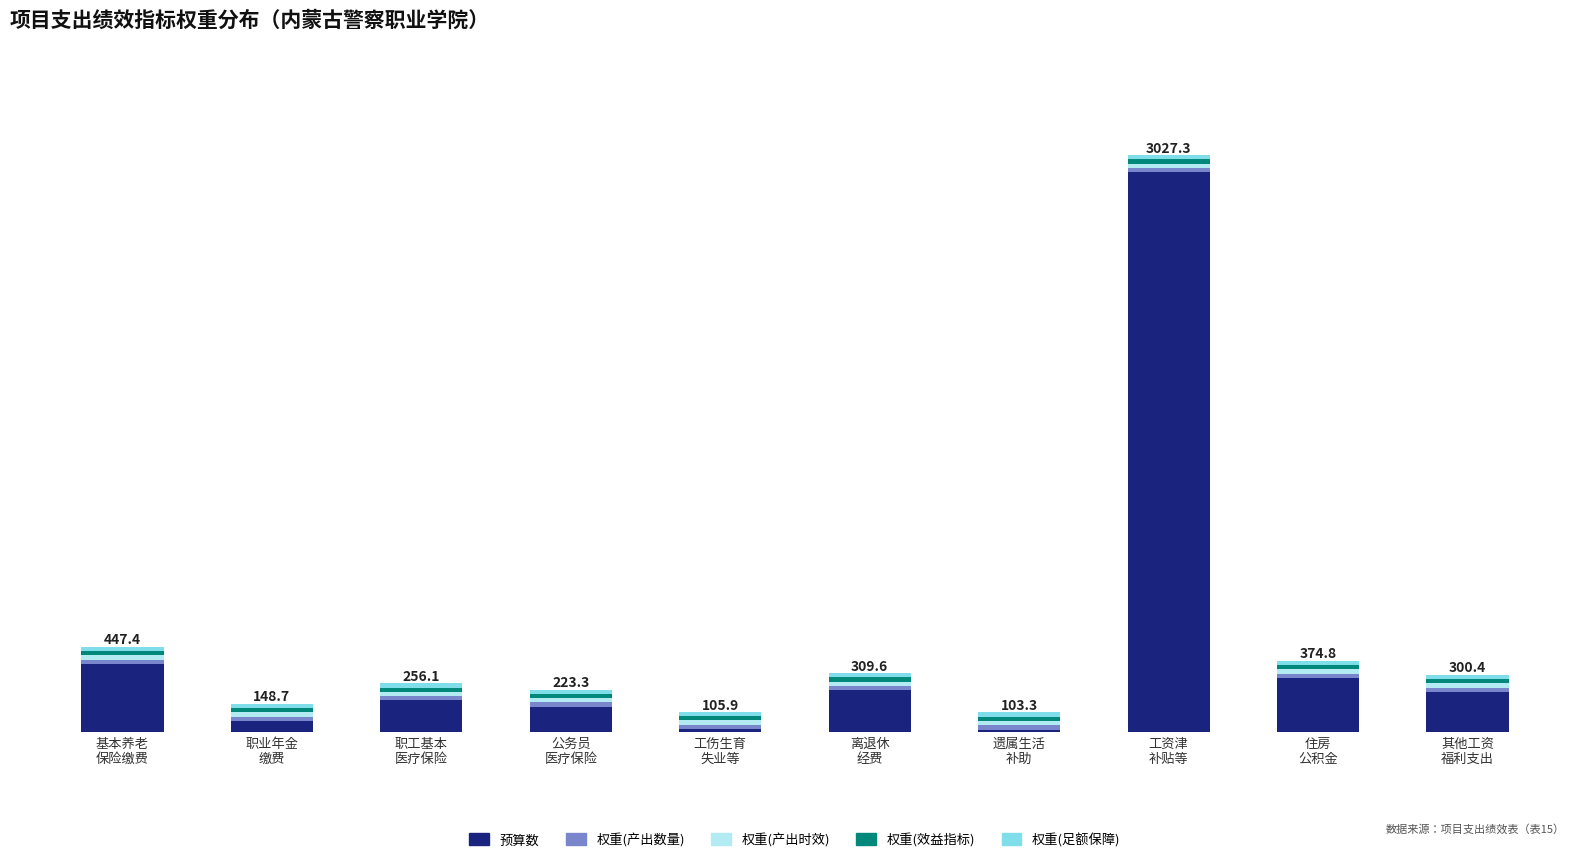

Between 基本养老
保险缴费 and 职工基本
医疗保险, which series saw the biggest shift?

预算数